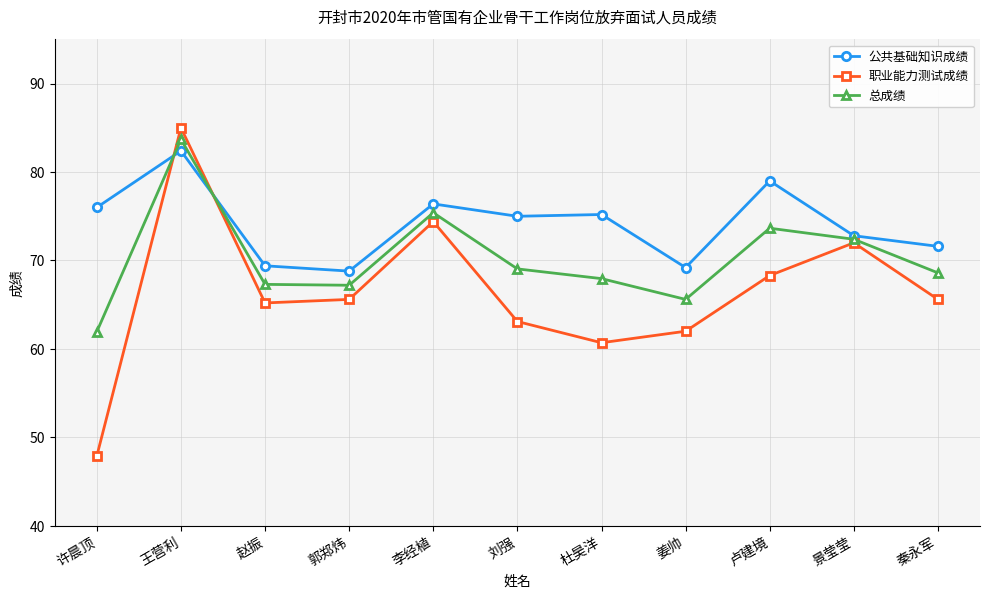

What is the value of the 总成绩 point at the 8th from the left?

65.6